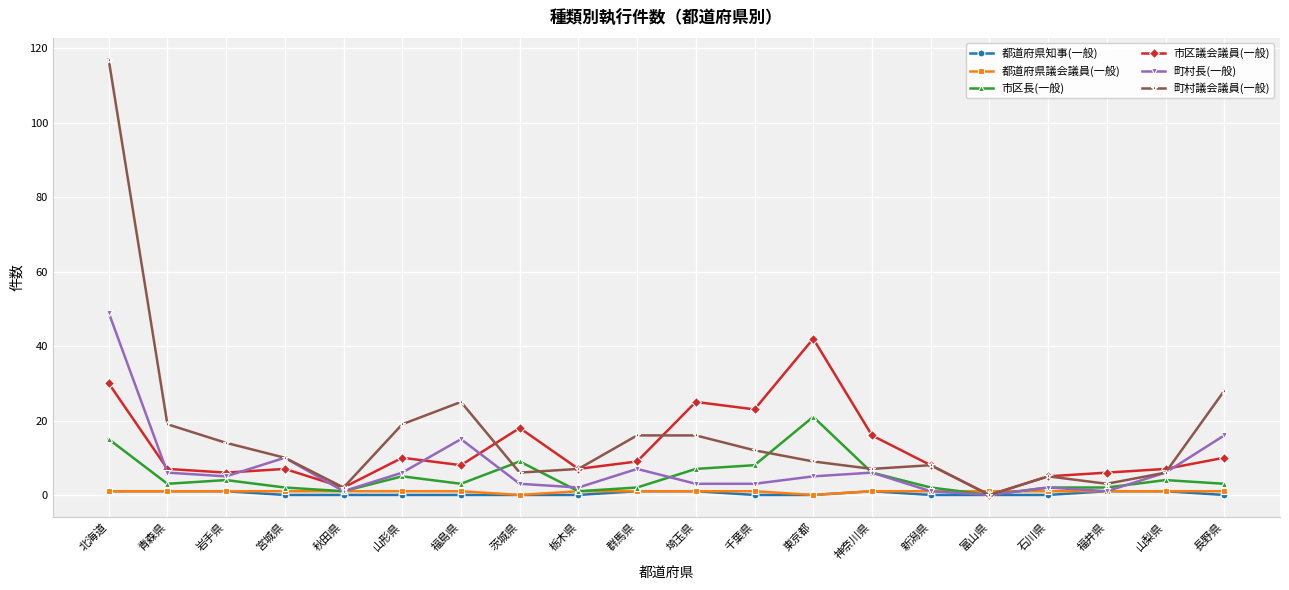

True or false: 市区長(一般) has a value of 5 at 山形県.

True